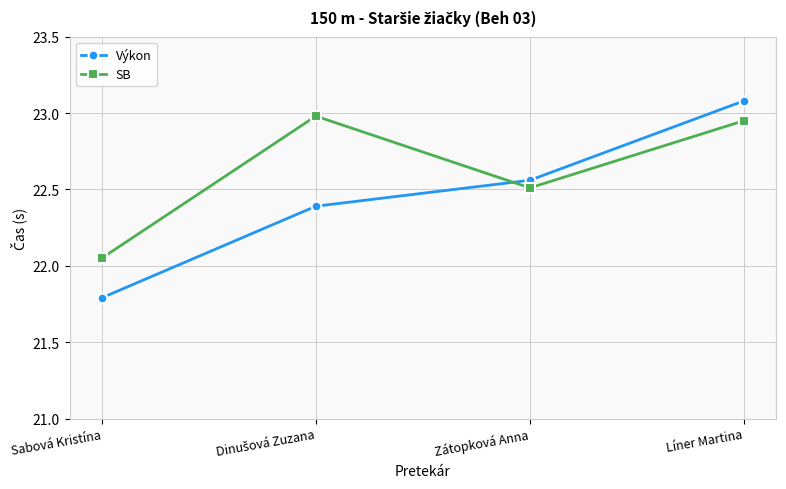

What is the greatest value displayed?

23.1